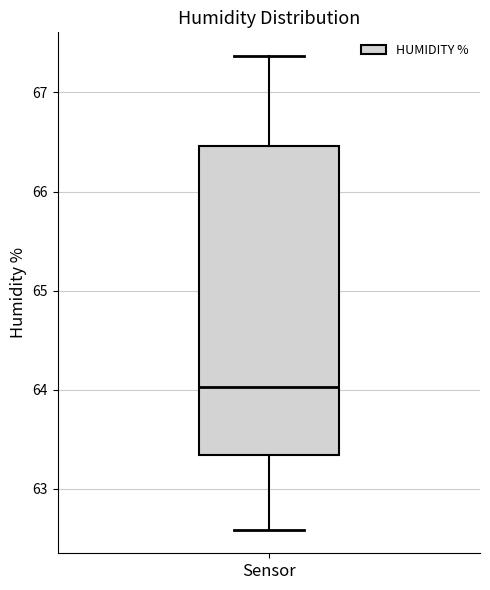

Where is the lower edge of the box for Sensor on the y-axis? The values are not printed on the chart, so give them approximately, as read against the axis.

63.3